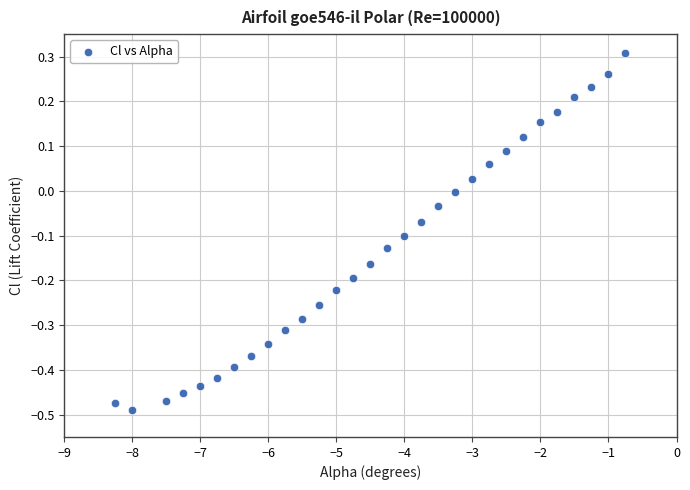

What is the range of Y values (max minus min)?

0.8